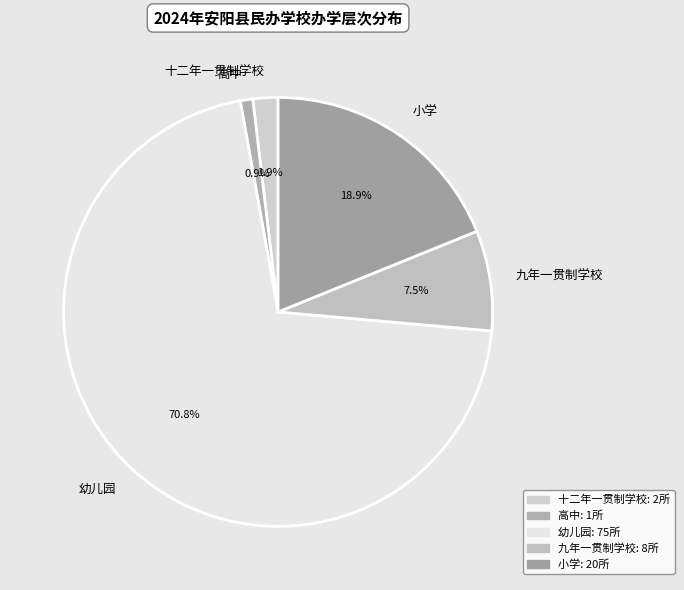

Does any single category account for the majority?

Yes